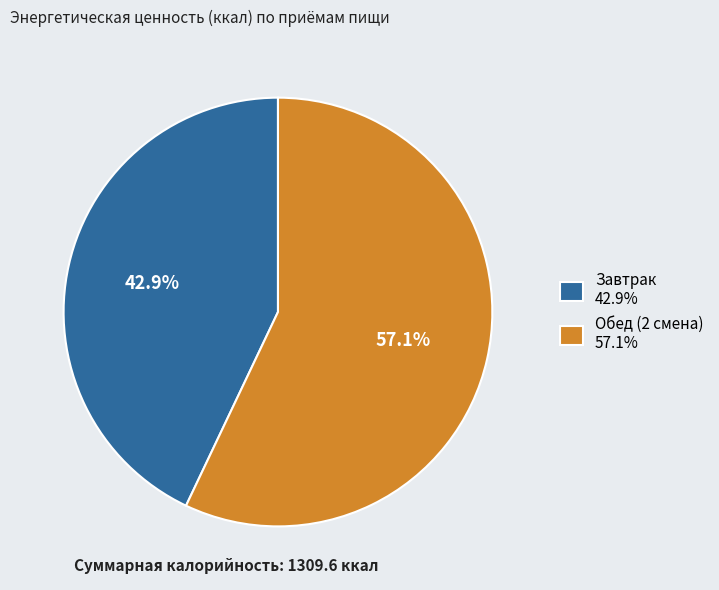

To the nearest percent, what is the difference between the Завтрак and Обед (2 смена) slice percentages?

14%